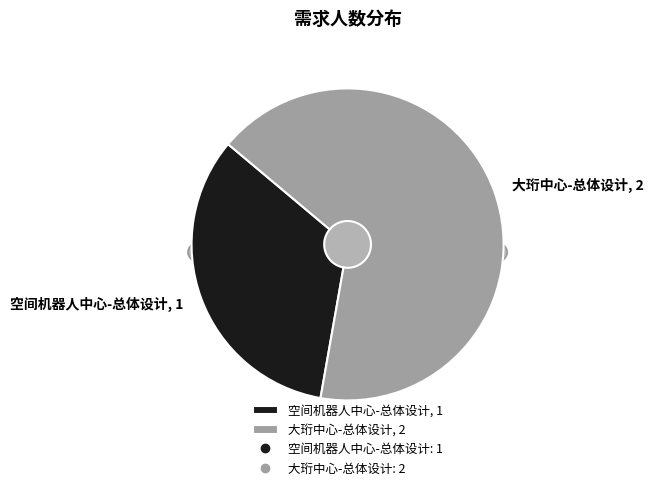

What percentage is NOT represented by 大珩中心-总体设计?

33.3%